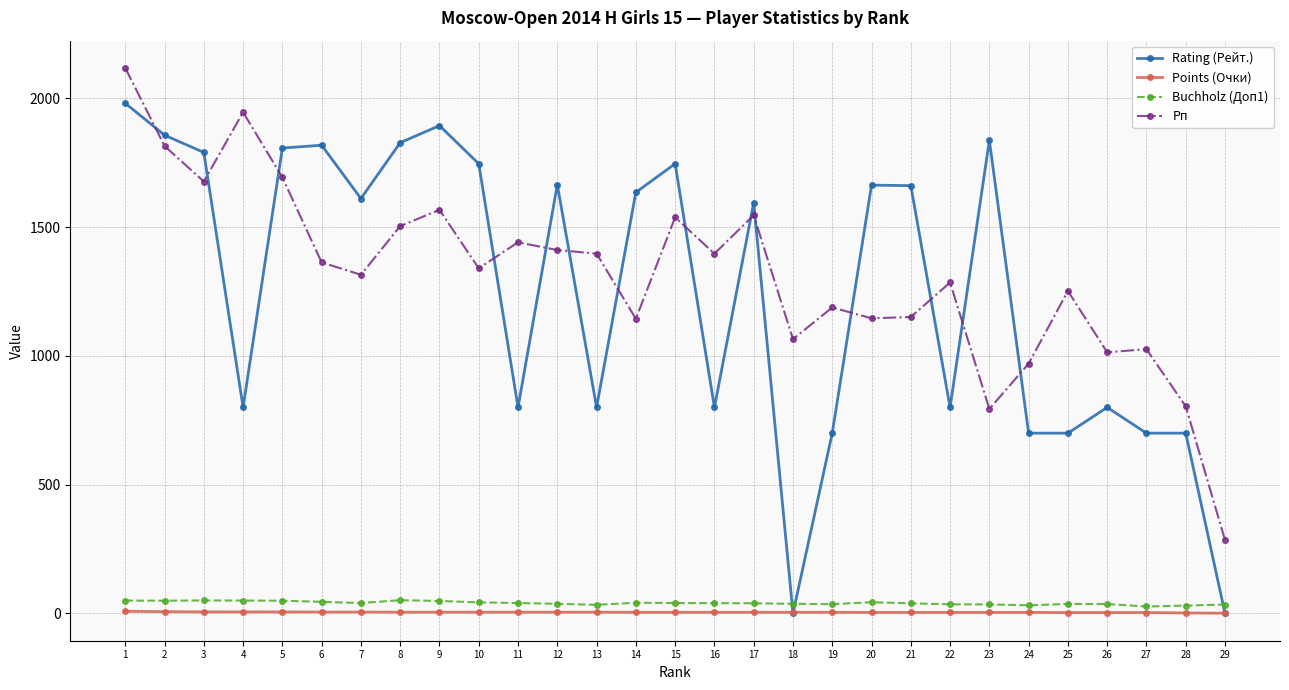

Rank the series at 7 from lowest to highest value.

Points (Очки), Buchholz (Доп1), Рп, Rating (Рейт.)